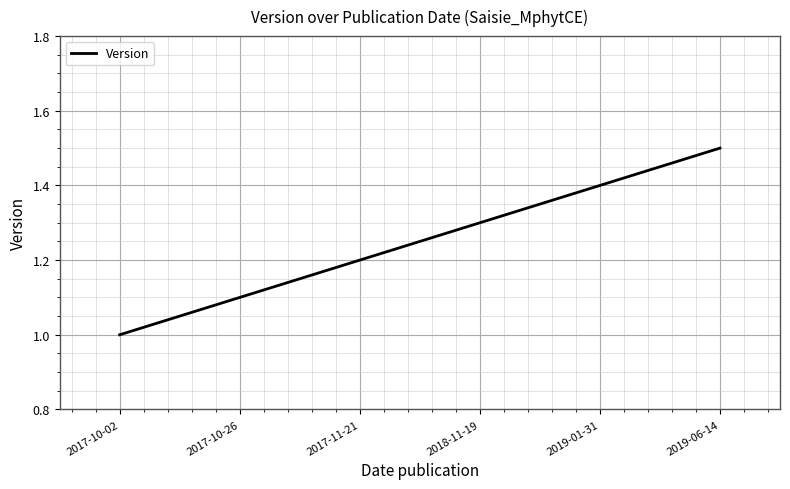

Which has a higher value, 2018-11-19 or 2019-06-14?

2019-06-14